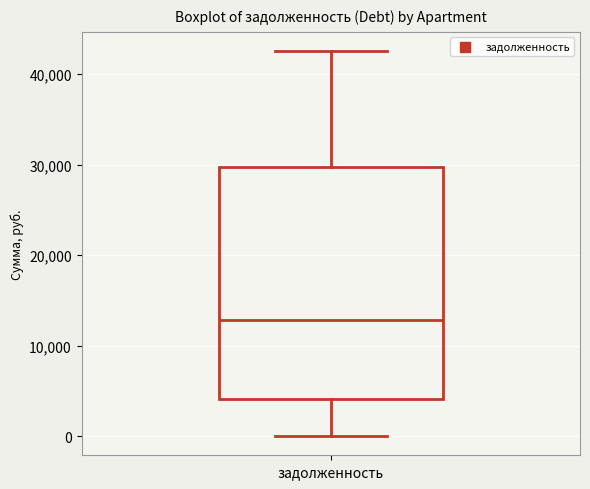

Where does the upper whisker of the box for задолженность end on the y-axis? The values are not printed on the chart, so give them approximately, as read against the axis.

43000